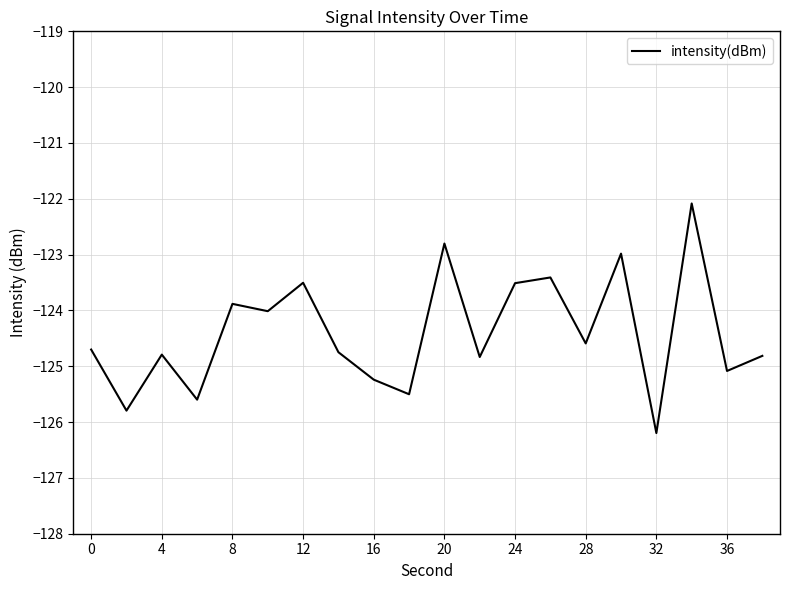

What is the smallest value displayed?

-126.2